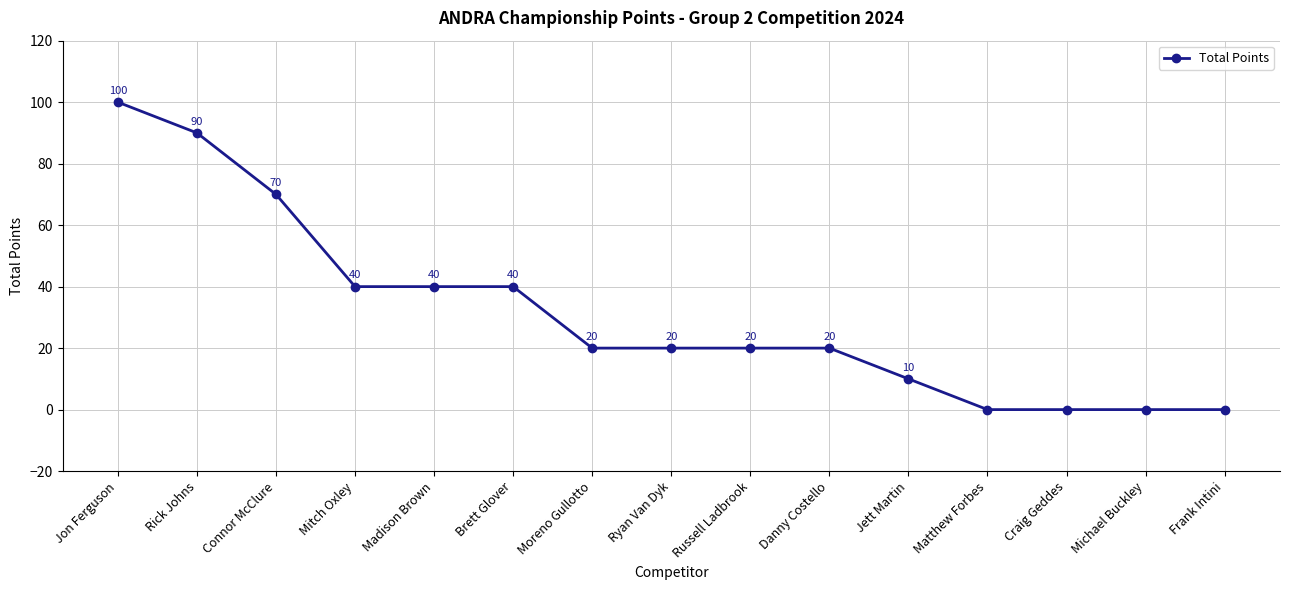

Approximately how many times larger is the value at Jon Ferguson compared to Jett Martin?

10.0